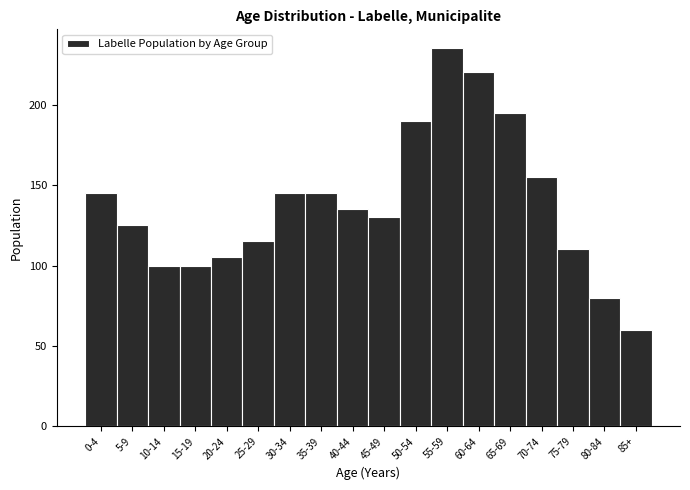

Reading left to right, transcribe all the data shown in this chart.

145	125	100	100	105	115	145	145	135	130	190	235	220	195	155	110	80	60